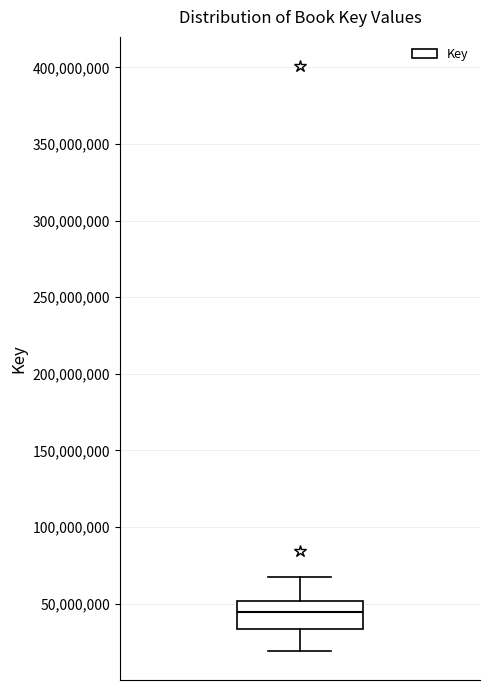

Where does the median line of the box sit on the y-axis? The values are not printed on the chart, so give them approximately, as read against the axis.

45000000